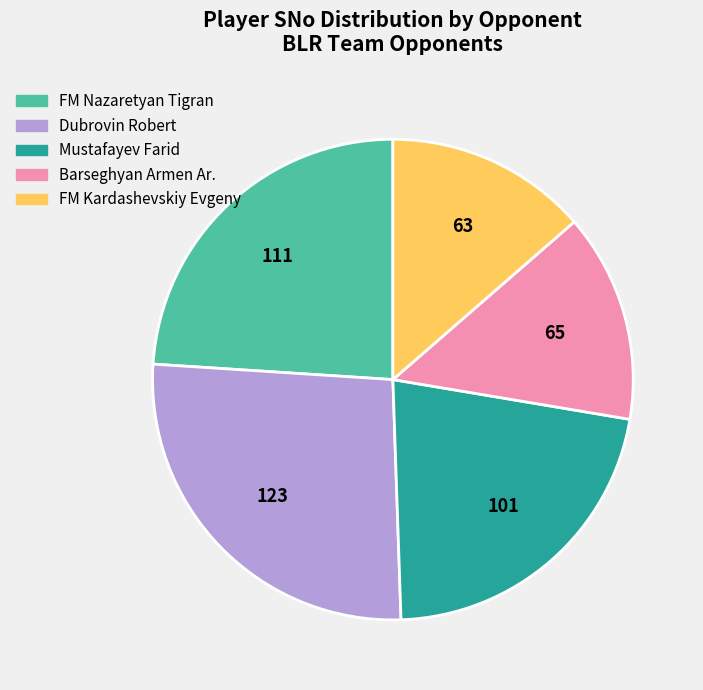

Which has a higher value, Mustafayev Farid or Barseghyan Armen Ar.?

Mustafayev Farid